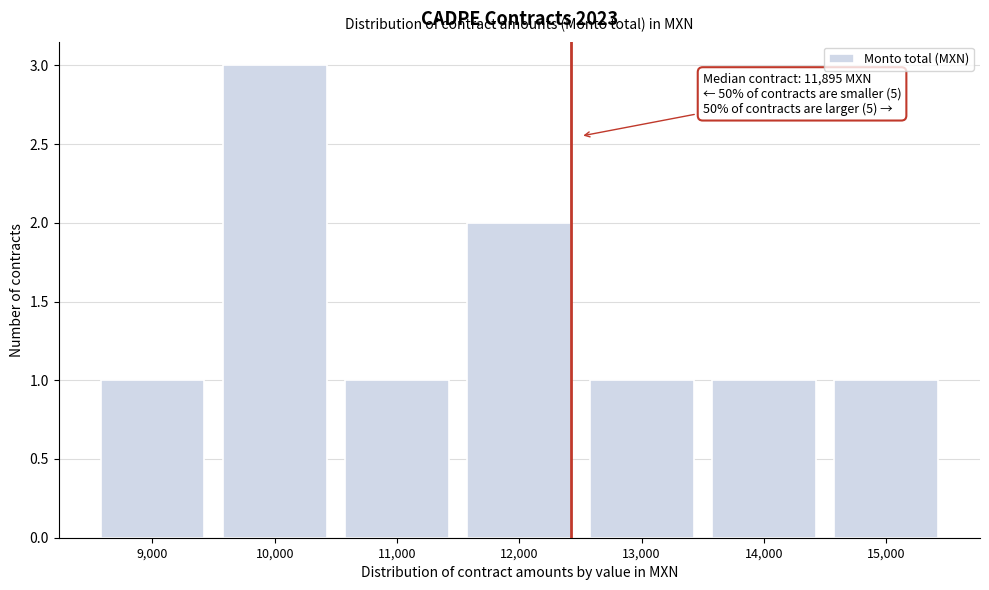

Reading left to right, list all the values displayed in this chart.

9,000=1	10,000=3	11,000=1	12,000=2	13,000=1	14,000=1	15,000=1